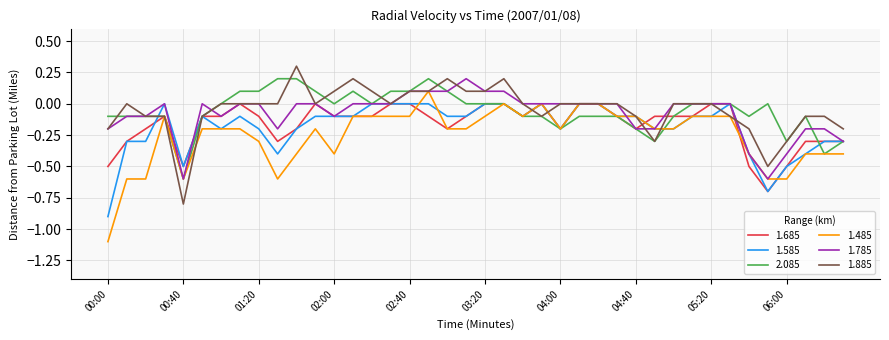

What is the lowest value of the 1.685 series?

-0.7